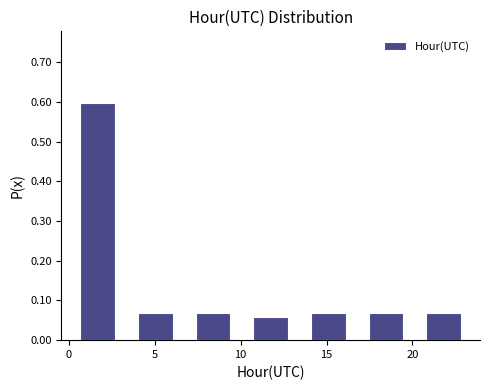

Reading left to right, list every bar in this chart as the range it spans on the x-axis followed by its height. Neither the bar edges nor the heights are printed on the chart, so give them approximately, as read against the axes.

0.0 to 3.5: 0.60
3.5 to 6.5: 0.07
6.5 to 10.0: 0.07
10.0 to 13.5: 0.06
13.5 to 17.0: 0.07
17.0 to 20.0: 0.07
20.0 to 23.5: 0.07